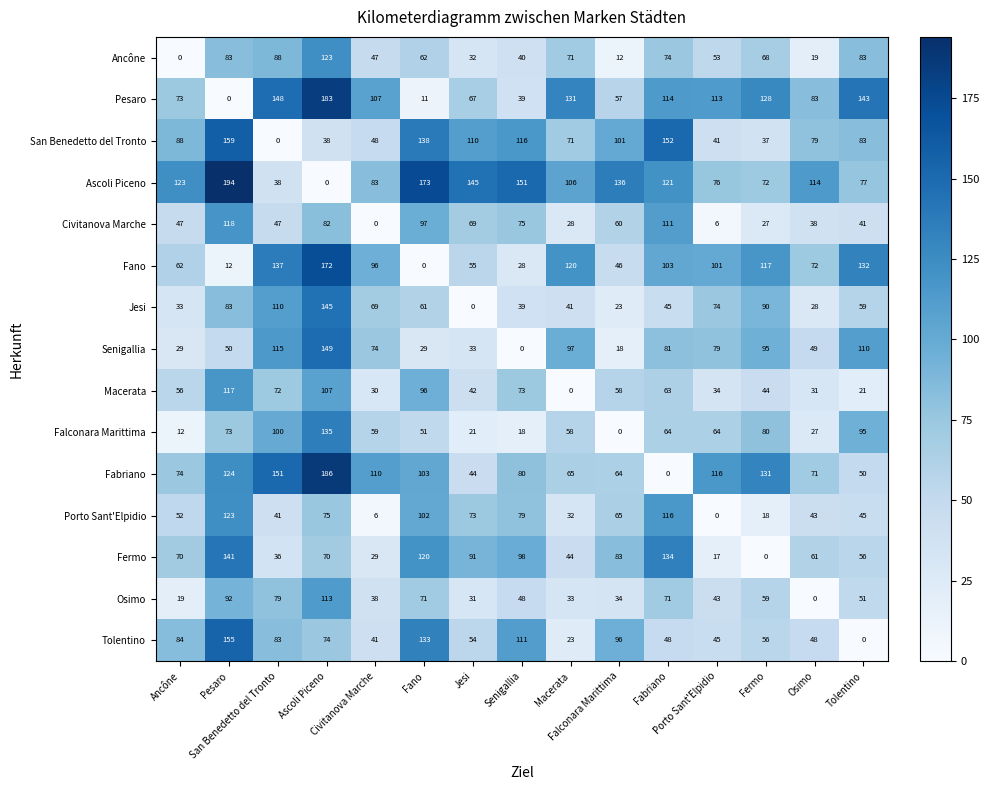

At how many categories does at least one series exceed 89?

15